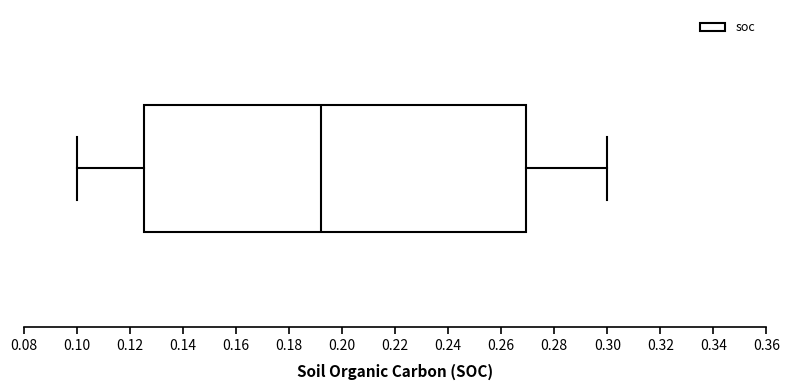

Read this box plot against the x-axis: the position of the median line, the range covered by the box, and the ends of both whiskers. The values are not printed on the chart, so give them approximately, as read against the axis.

median 0.192, box 0.126 to 0.270, whiskers 0.100 to 0.300